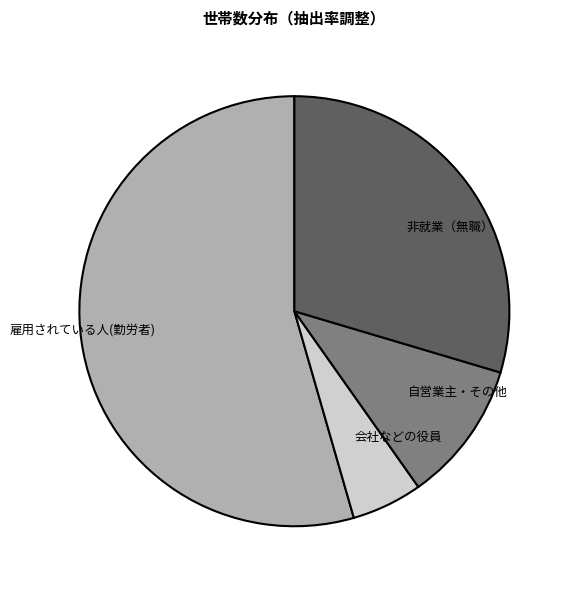

Rank the categories by value from lowest to highest.

会社などの役員, 自営業主・その他, 非就業（無職）, 雇用されている人(勤労者)